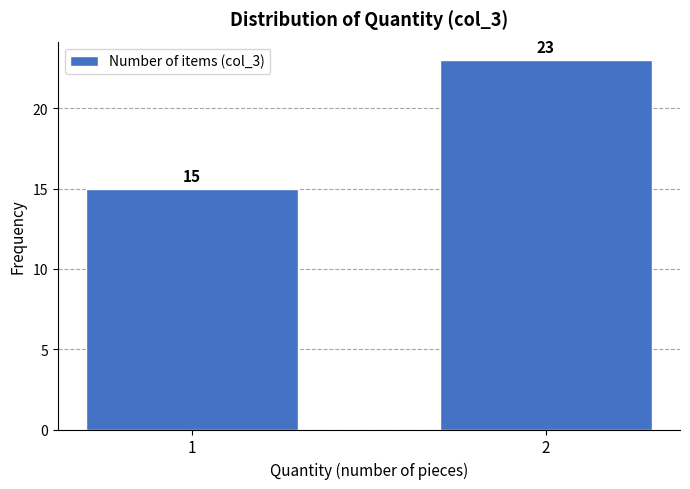

Reading left to right, extract all data points from this chart.

1=15	2=23